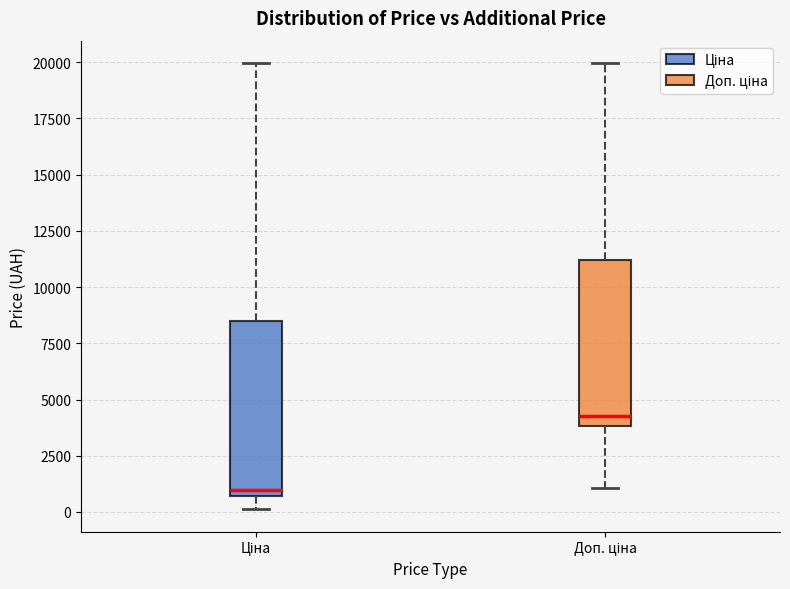

Reading left to right, read every box against the y-axis: the position of its median line, the range the box covers, and the ends of its whiskers. The values are not printed on the chart, so give them approximately, as read against the axis.

Ціна: median 1000, box 500 to 8500, whiskers 0 to 20000
Доп. ціна: median 4500, box 4000 to 11000, whiskers 1000 to 20000